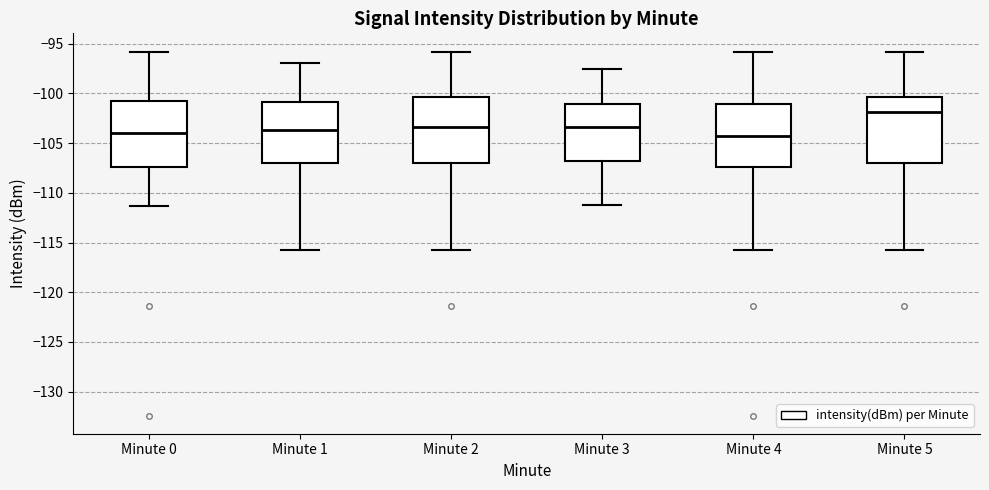

Reading left to right, read every box against the y-axis: the position of its median line, the range the box covers, and the ends of its whiskers. The values are not printed on the chart, so give them approximately, as read against the axis.

Minute 0: median -104.0, box -107.5 to -101.0, whiskers -111.5 to -96.0
Minute 1: median -103.5, box -107.0 to -101.0, whiskers -116.0 to -97.0
Minute 2: median -103.5, box -107.0 to -100.5, whiskers -116.0 to -96.0
Minute 3: median -103.5, box -107.0 to -101.0, whiskers -111.5 to -97.5
Minute 4: median -104.5, box -107.5 to -101.0, whiskers -116.0 to -96.0
Minute 5: median -102.0, box -107.0 to -100.5, whiskers -116.0 to -96.0